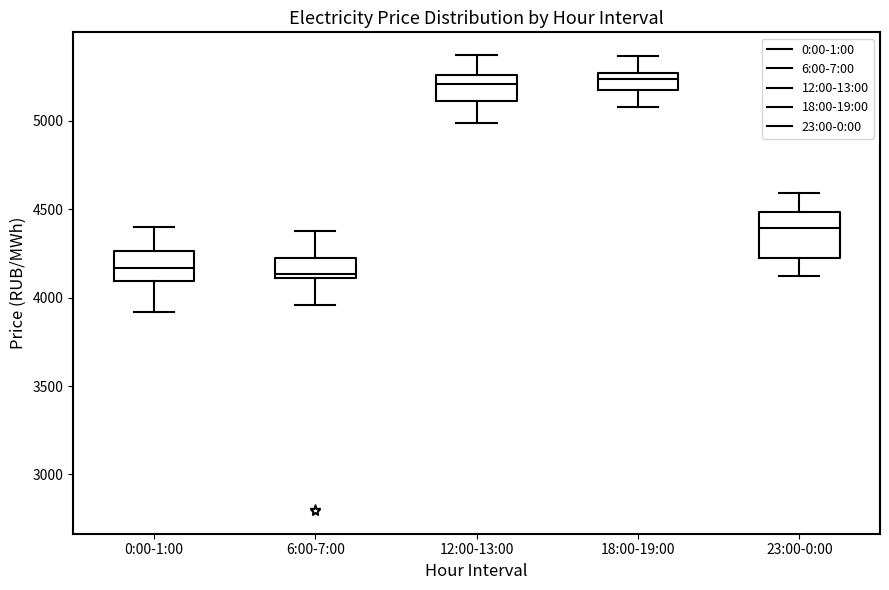

Reading left to right, read every box against the y-axis: the position of its median line, the range the box covers, and the ends of its whiskers. The values are not printed on the chart, so give them approximately, as read against the axis.

0:00-1:00: median 4150, box 4100 to 4250, whiskers 3900 to 4400
6:00-7:00: median 4150, box 4100 to 4200, whiskers 3950 to 4400
12:00-13:00: median 5200, box 5100 to 5250, whiskers 5000 to 5350
18:00-19:00: median 5250 (just below the box's upper edge), box 5150 to 5250, whiskers 5100 to 5350
23:00-0:00: median 4400, box 4200 to 4500, whiskers 4100 to 4600